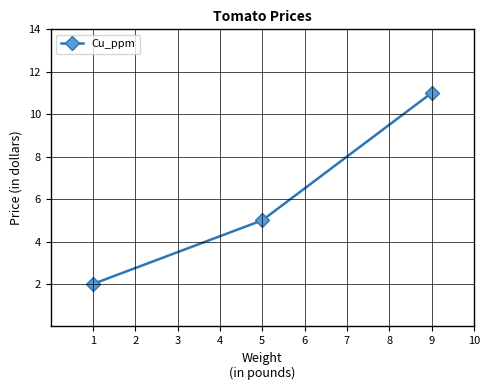

Reading left to right, extract all data points from this chart.

2	5	11